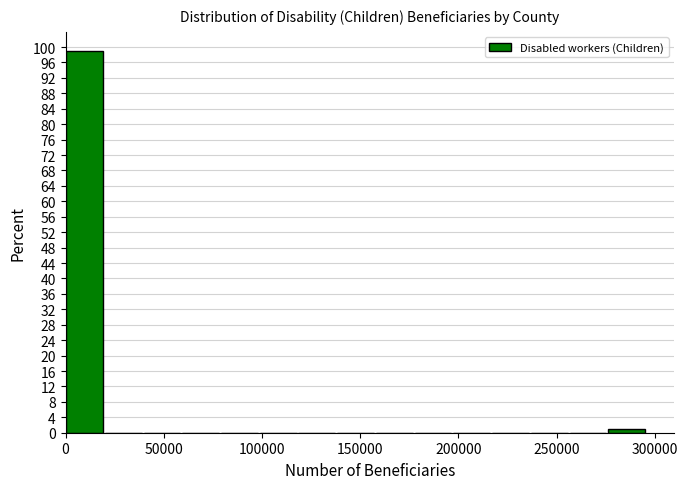

Around what value on the x-axis is the tallest bar? Give the approximate position of its centre, as read against the axis.

10000